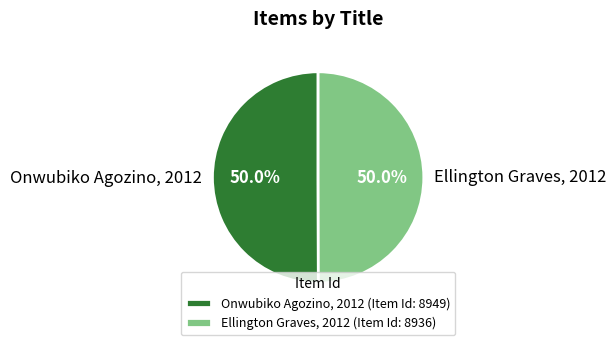

What is the ratio of the value at Onwubiko Agozino, 2012 to the value at Ellington Graves, 2012?

1.0